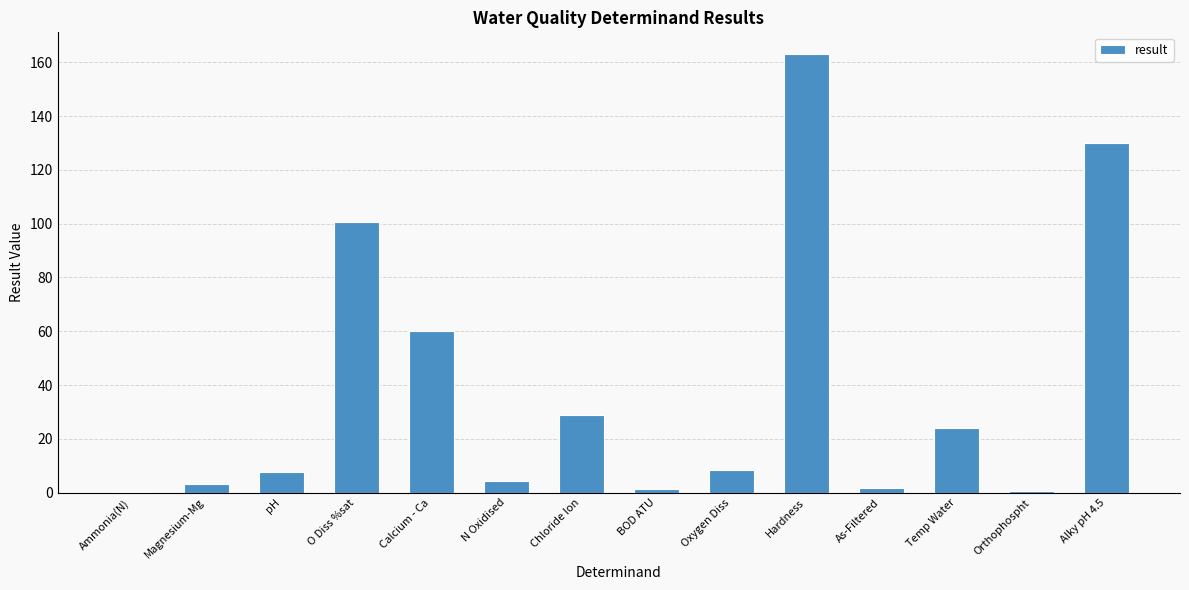

The value at Calcium - Ca is 60.2. True or false?

True